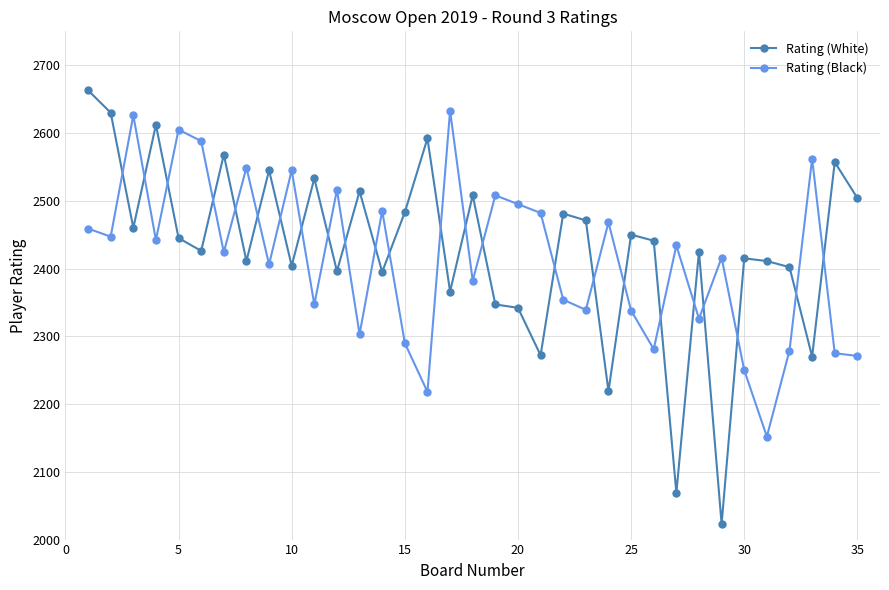

Which series has the largest range (max minus min)?

Rating (White)